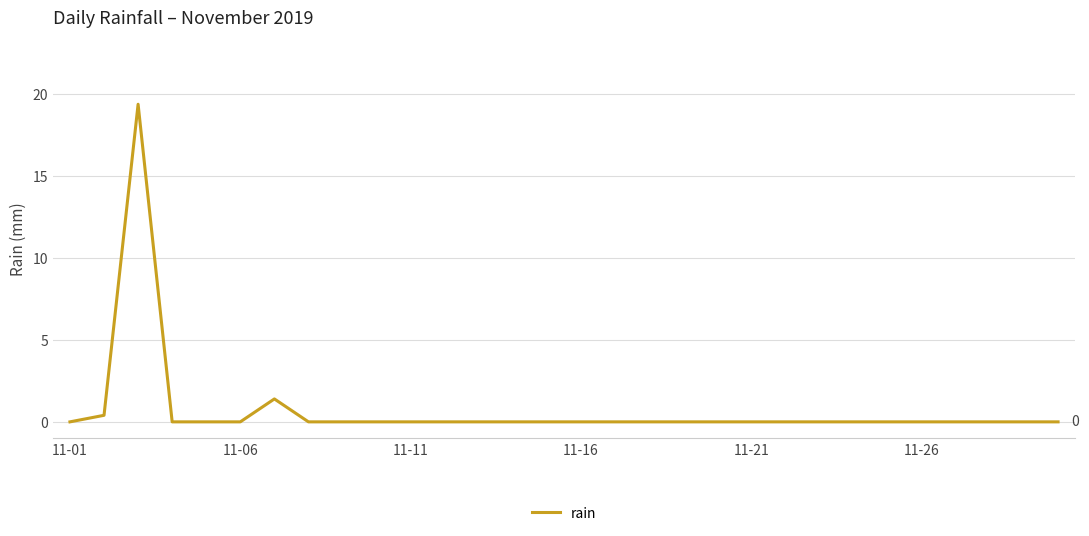

What is the greatest value displayed?

19.4